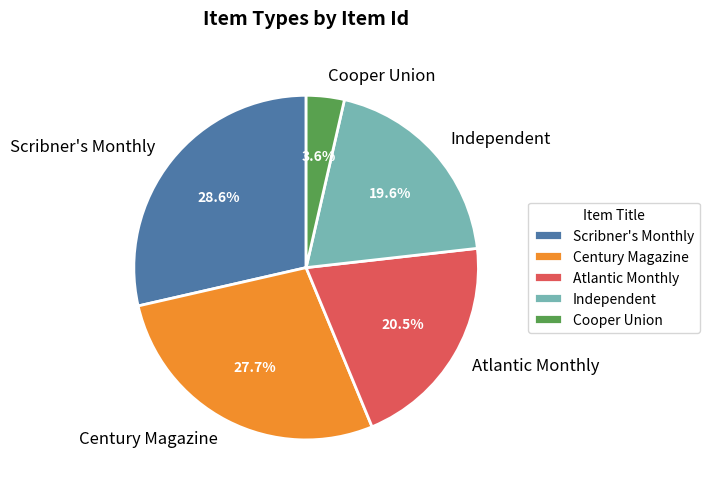

Is it true that Independent is 25% of the pie?

False